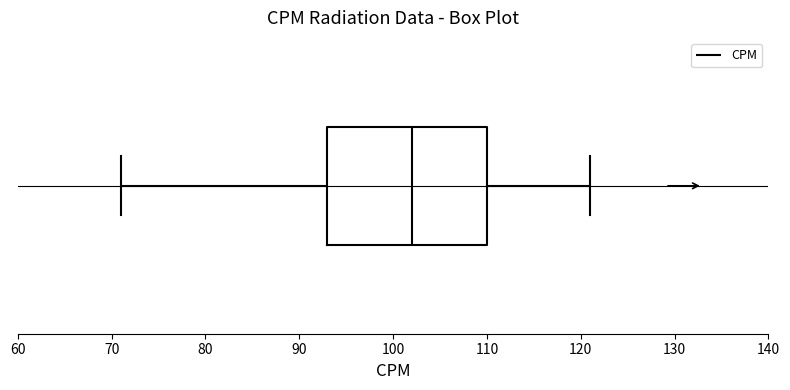

Transcribe this box plot: give where the median line is, the range the box spans, and where the two whiskers end, as read against the x-axis. The values are not printed on the chart, so give them approximately, as read against the axis.

median 102, box 93 to 110, whiskers 71 to 121